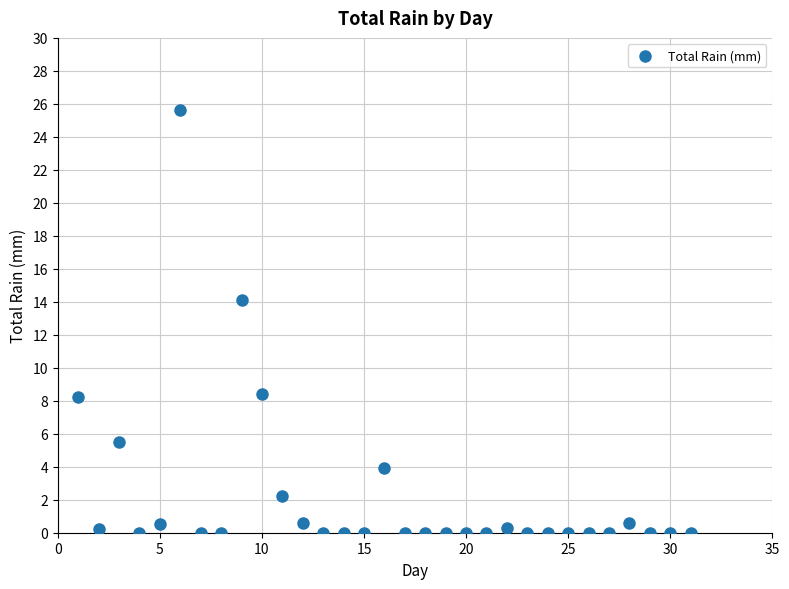

What is the range of Y values (max minus min)?

25.6